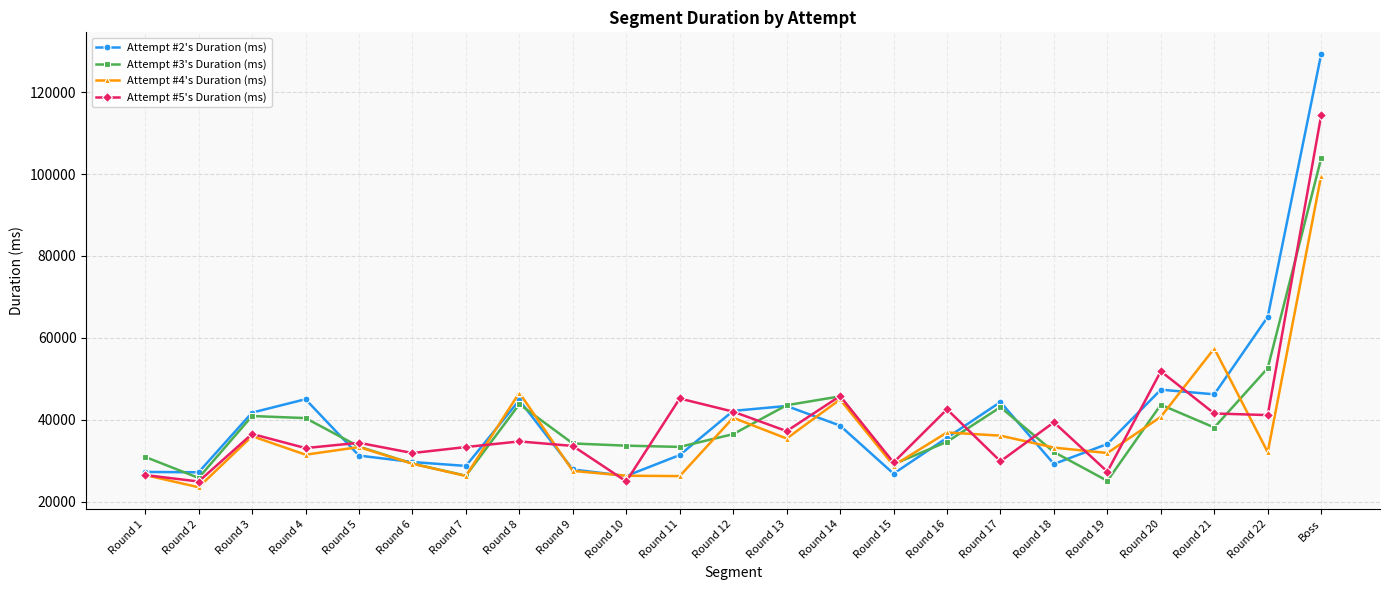

The value of Attempt #4's Duration (ms) at Boss is 99618. True or false?

True